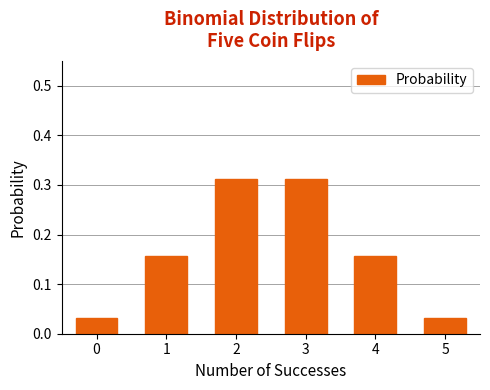

How many values are between 0 and 1?

6